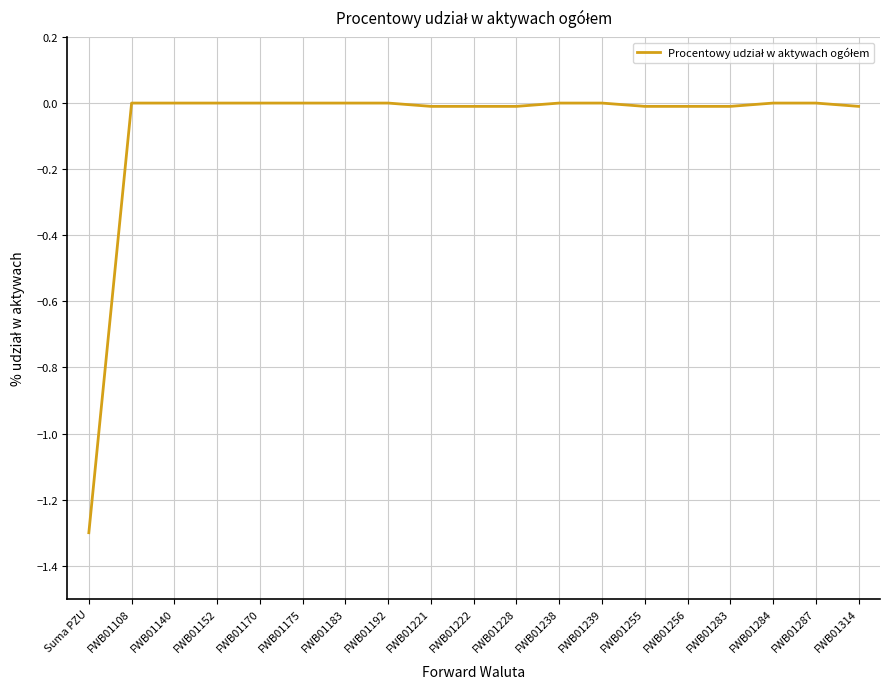

What is the smallest value displayed?

-1.3